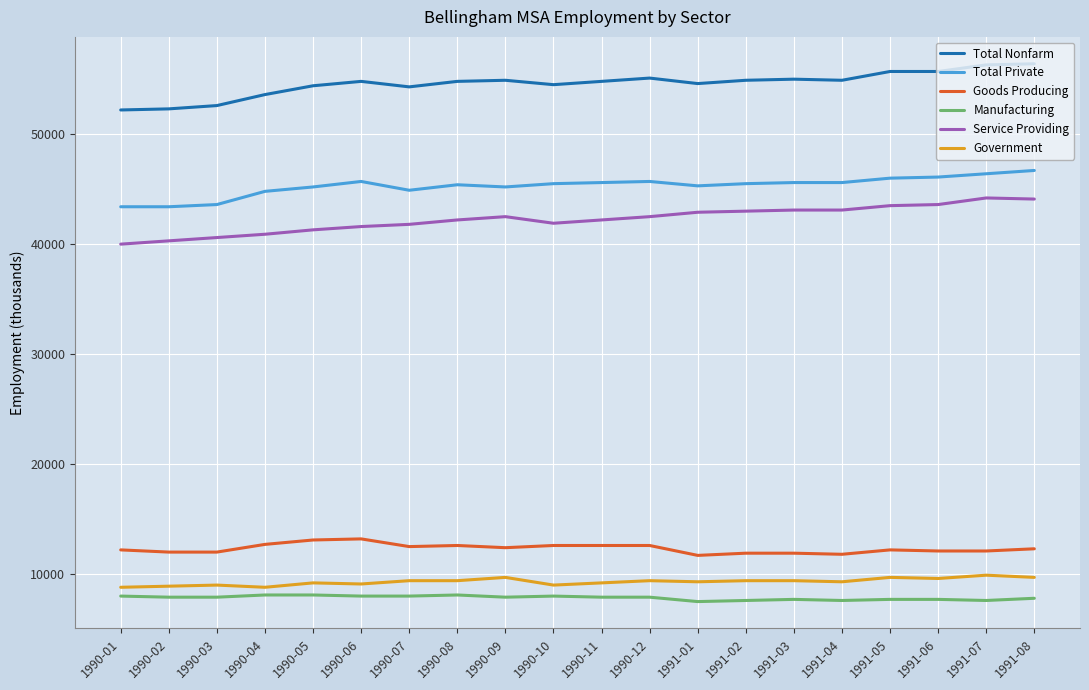

True or false: Goods Producing and Government intersect in this chart.

False